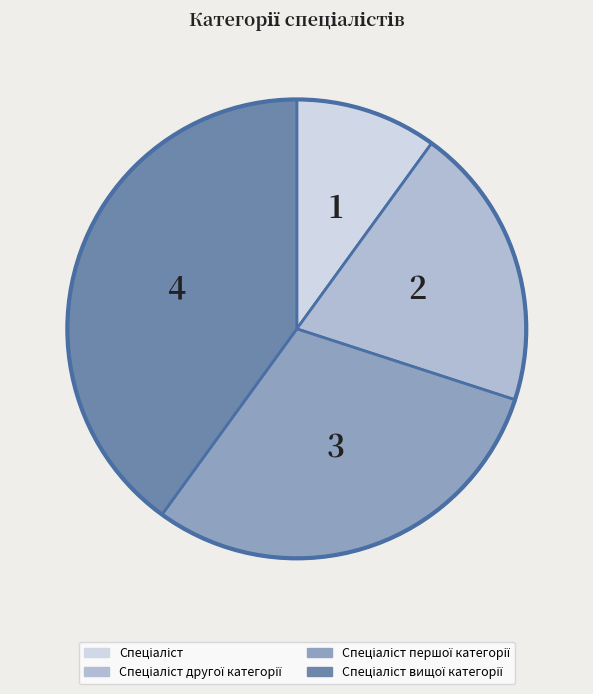

Count the number of slices in the pie.

4